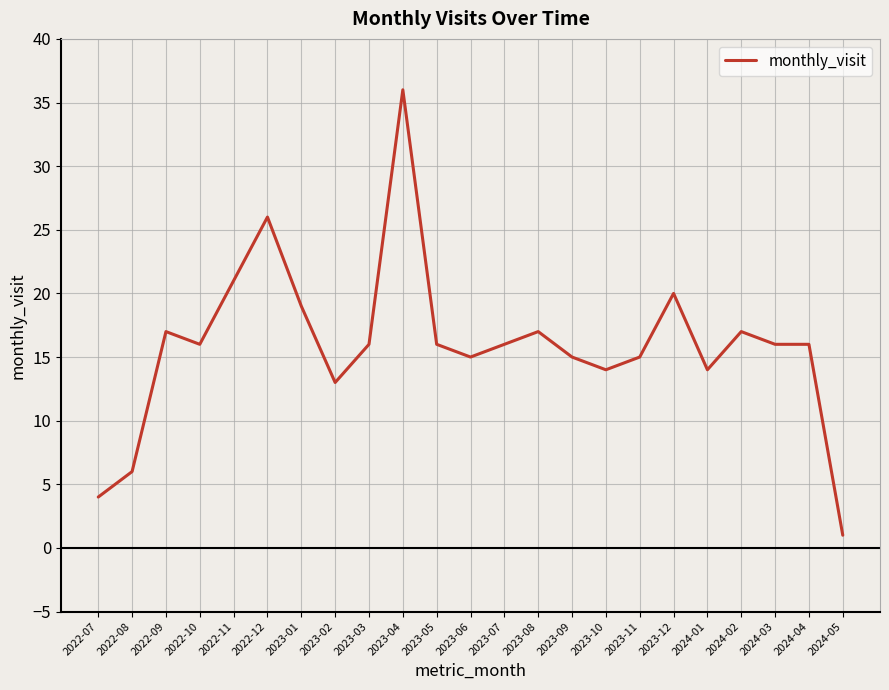

What is the difference between the values at 2024-03 and 2023-02?

3